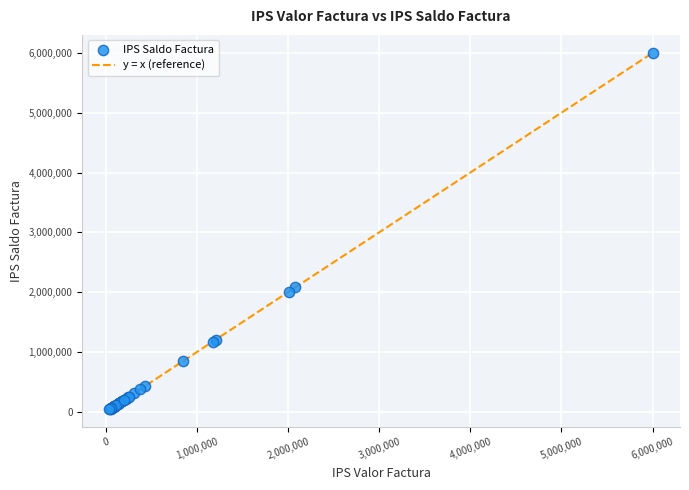

What Y value in the scatter plot is closest to 3021367?

2078477